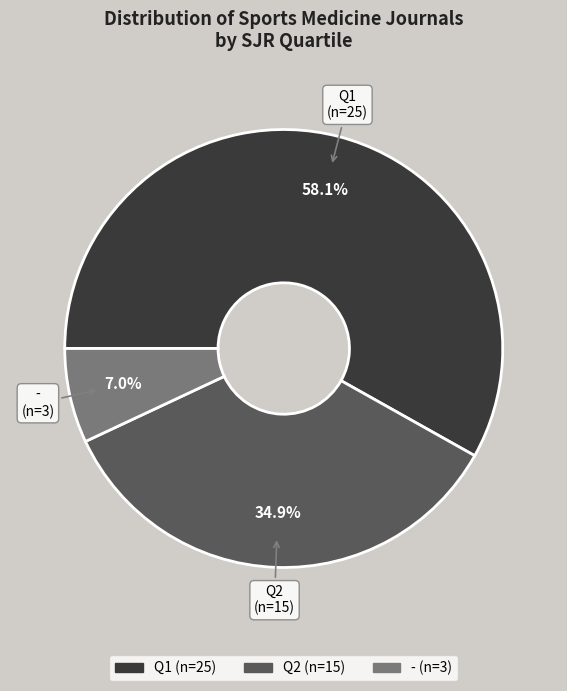

What percentage is the - slice, to the nearest percent?

7%